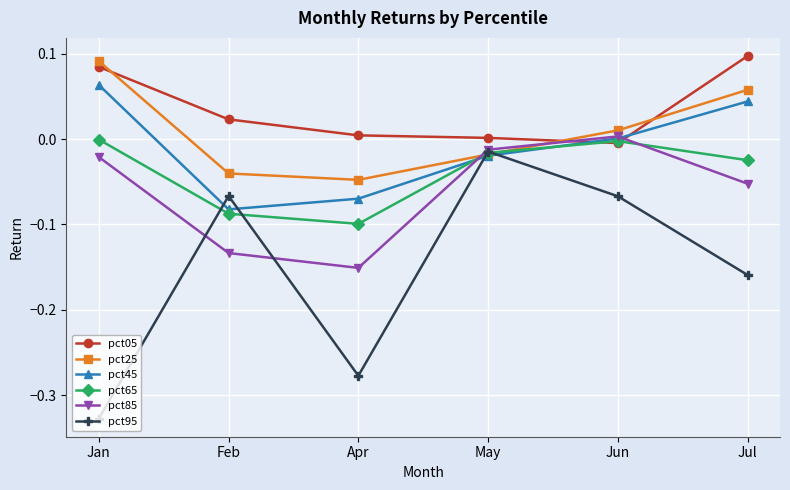

How many data points does each series have?

6